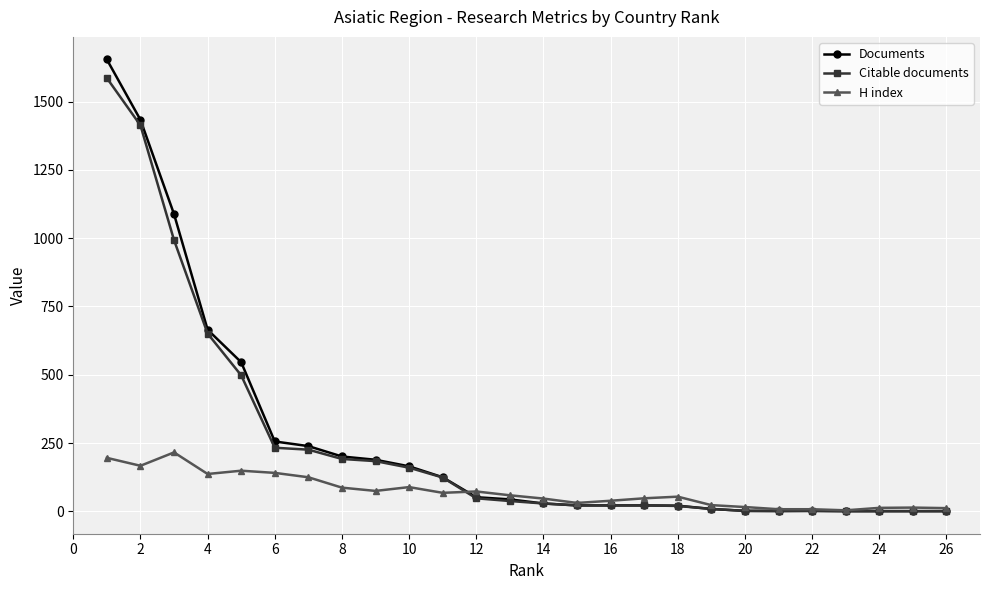

True or false: H index and Documents intersect in this chart.

True